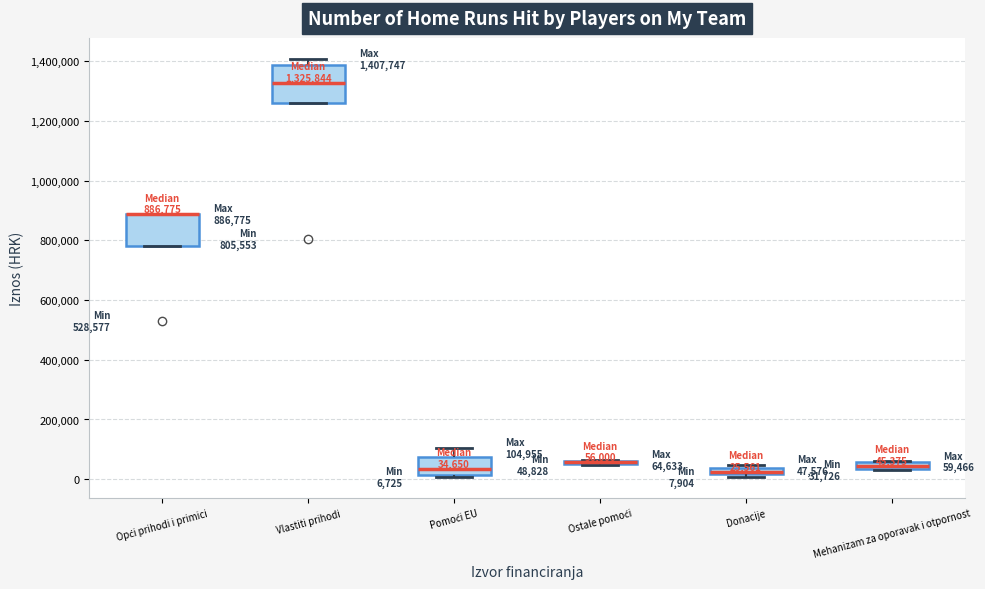

Which box is the tallest, from its lower edge to its upper edge?

Vlastiti prihodi